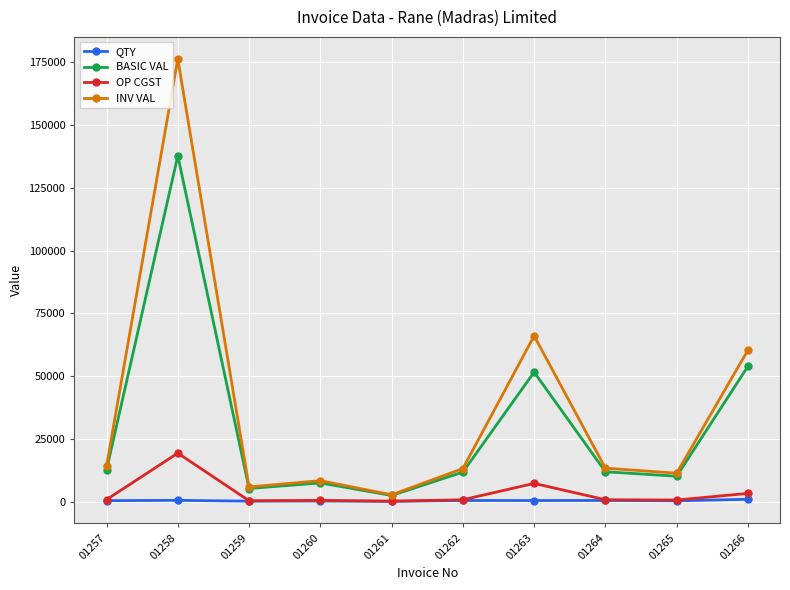

At how many categories does at least one series exceed 76233?

1